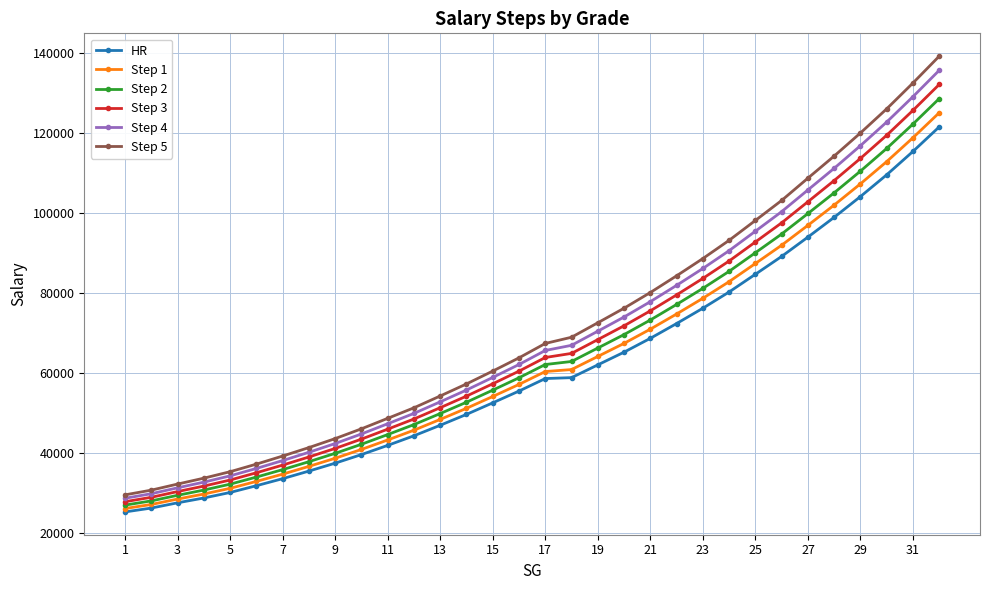

How many categories are shown in the chart?

32